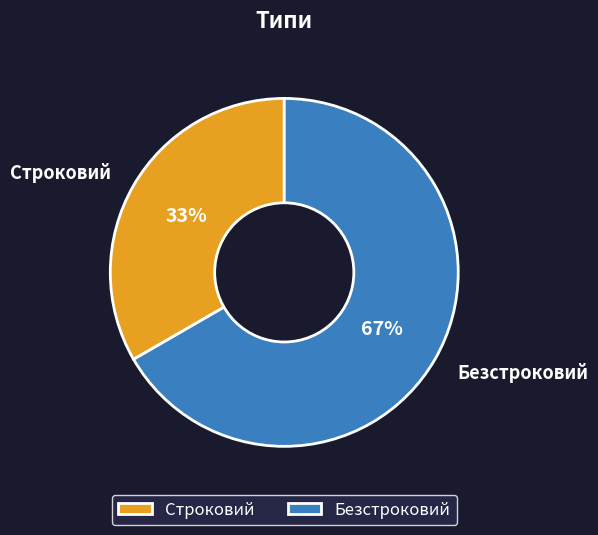

Which category has the biggest portion of the pie?

Безстроковий